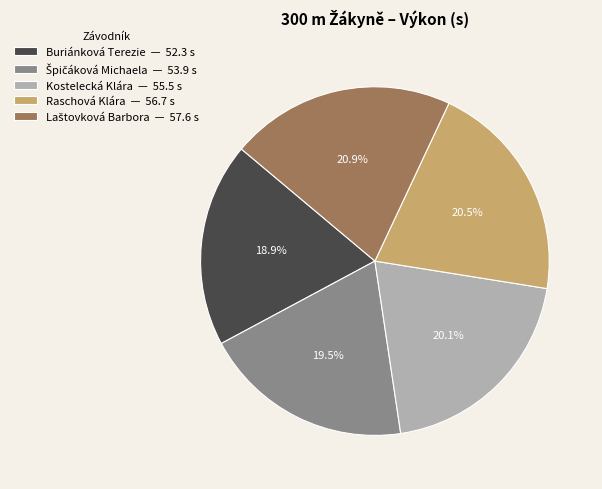

What is the ratio of the value at Buriánková Terezie — 52.3 s to the value at Raschová Klára — 56.7 s?

0.9